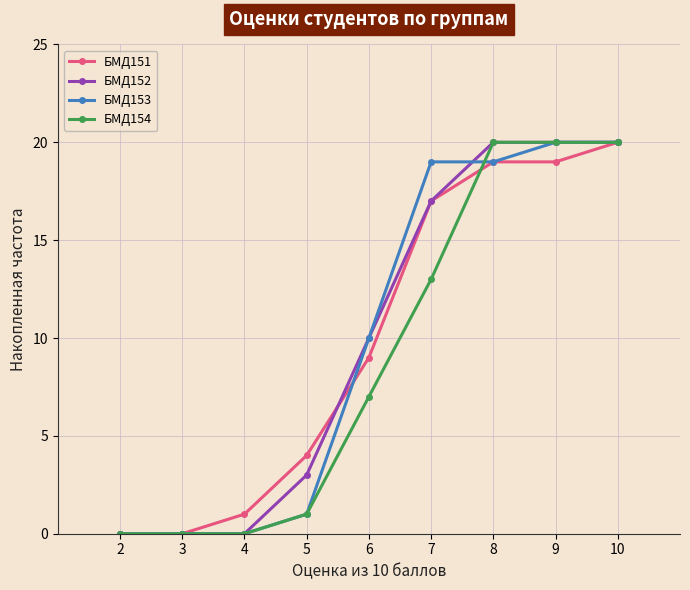

Is the value of БМД152 at 6 greater than the value of БМД154 at 3?

Yes